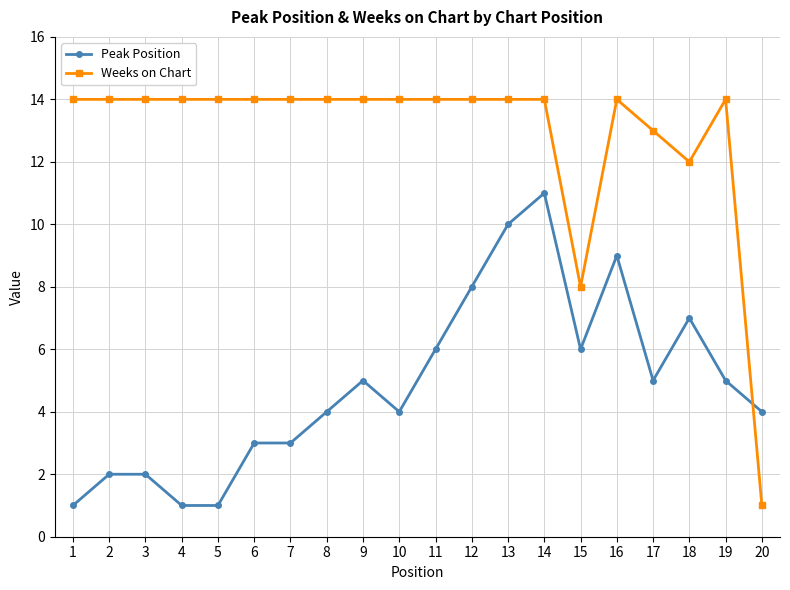

True or false: Peak Position has more than 0 points higher than both neighbors.

True